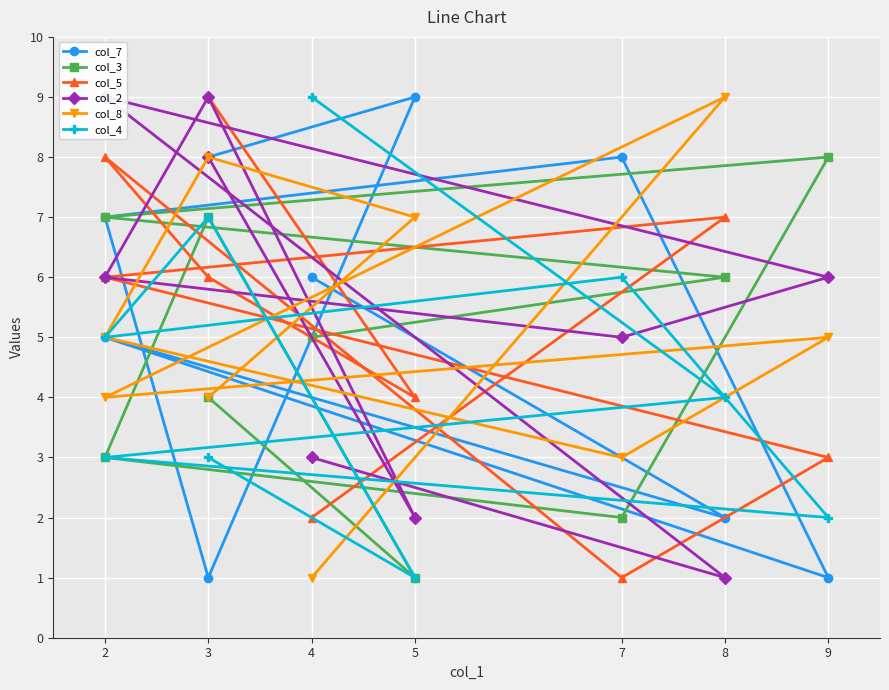

What is the greatest value displayed?

9